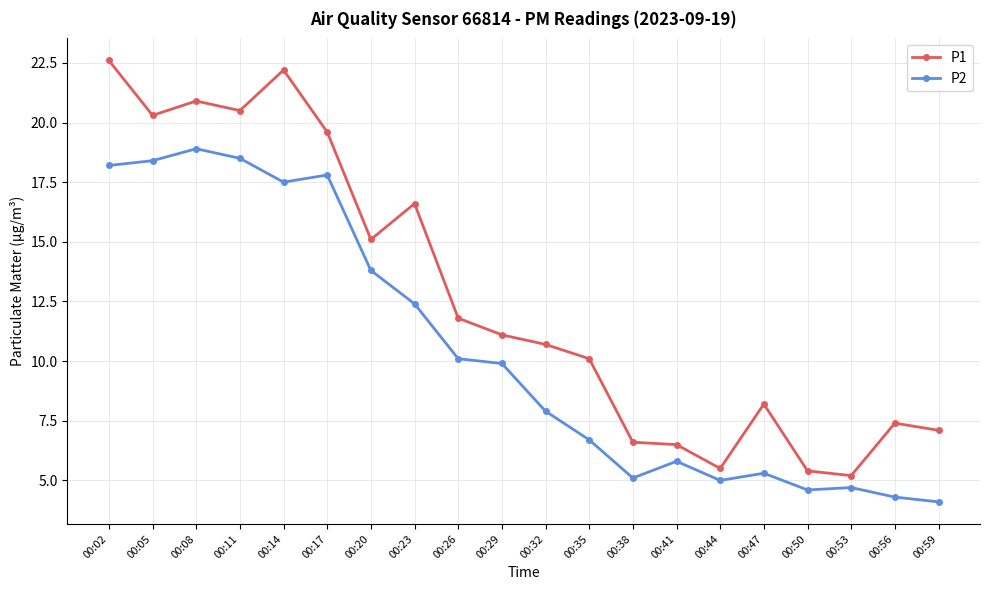

What is the maximum value shown in the chart?

22.6